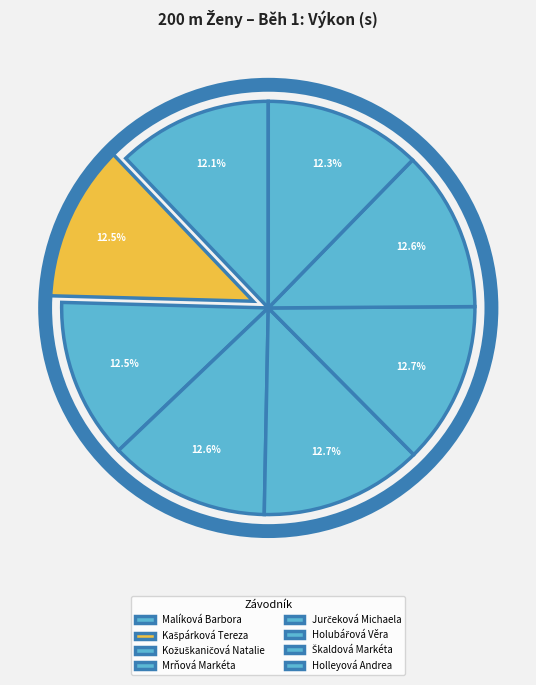

Combined, what portion of the pie is Mrňová Markéta and Kašpárková Tereza?

25.0%